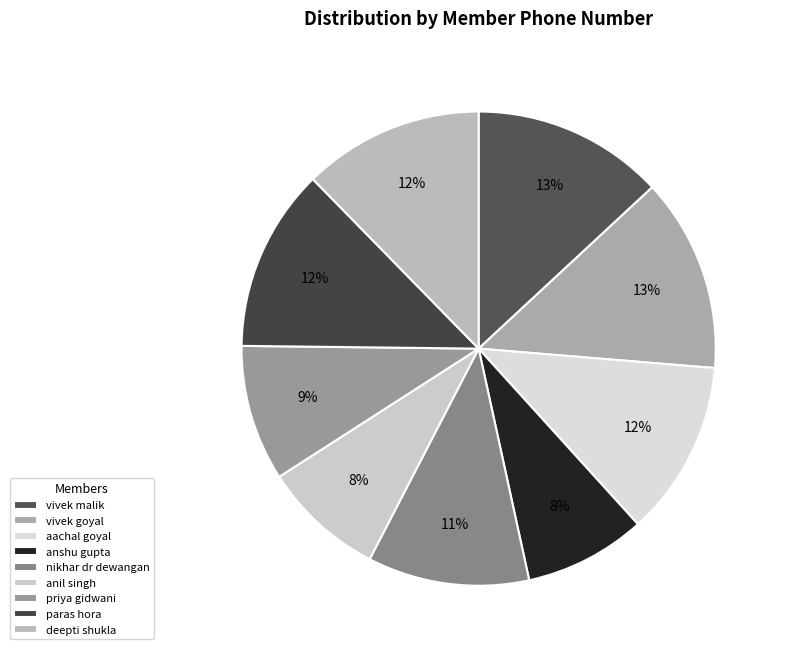

To the nearest percent, what percentage of the pie is paras hora?

12%